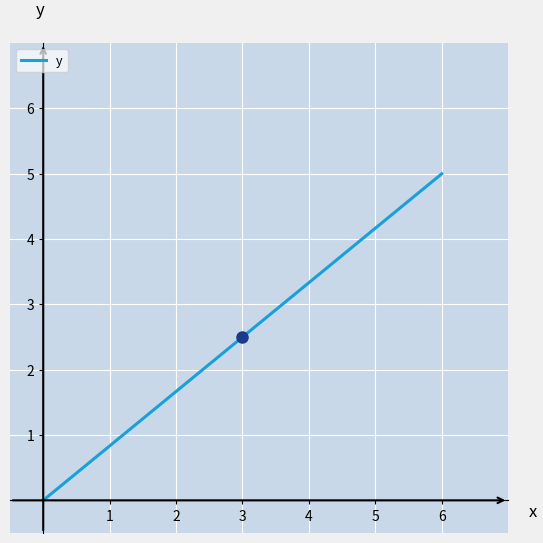

How many positive values are there?

6